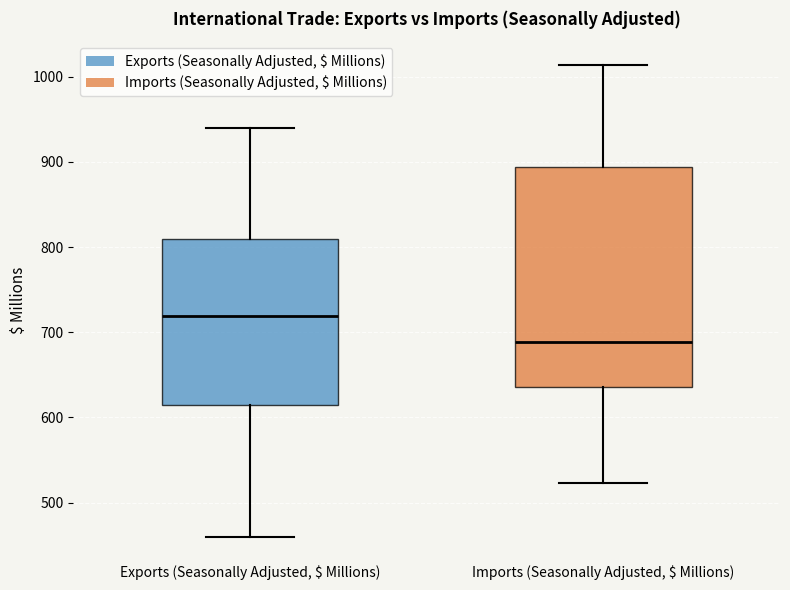

Reading left to right, transcribe this box plot: for each box, give where its median line is, the range the box spans, and where its two whiskers end, as read against the y-axis. The values are not printed on the chart, so give them approximately, as read against the axis.

Exports (Seasonally Adjusted, $ Millions): median 720, box 620 to 810, whiskers 460 to 940
Imports (Seasonally Adjusted, $ Millions): median 690, box 640 to 890, whiskers 520 to 1010